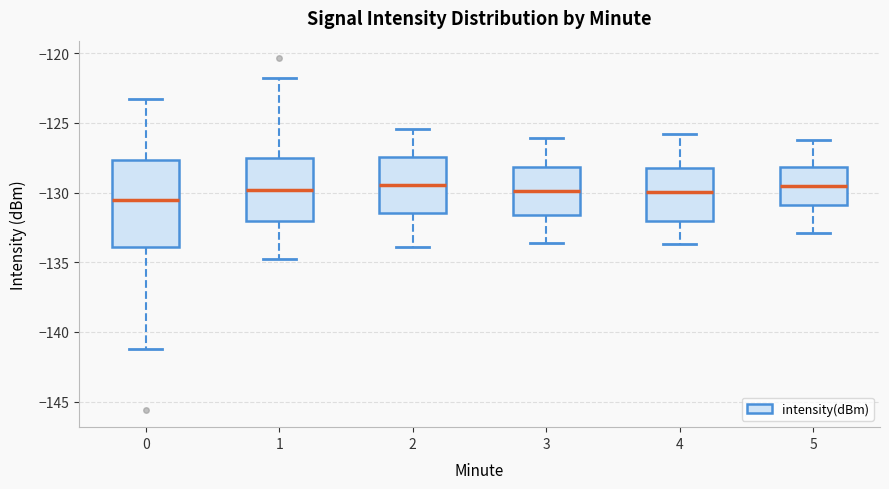

Reading left to right, transcribe this box plot: for each box, give where its median line is, the range the box spans, and where its two whiskers end, as read against the y-axis. The values are not printed on the chart, so give them approximately, as read against the axis.

0: median -130.5, box -134.0 to -127.5, whiskers -141.0 to -123.5
1: median -130.0, box -132.0 to -127.5, whiskers -135.0 to -122.0
2: median -129.5, box -131.5 to -127.5, whiskers -134.0 to -125.5
3: median -130.0, box -131.5 to -128.0, whiskers -133.5 to -126.0
4: median -130.0, box -132.0 to -128.0, whiskers -133.5 to -126.0
5: median -129.5, box -131.0 to -128.0, whiskers -133.0 to -126.0